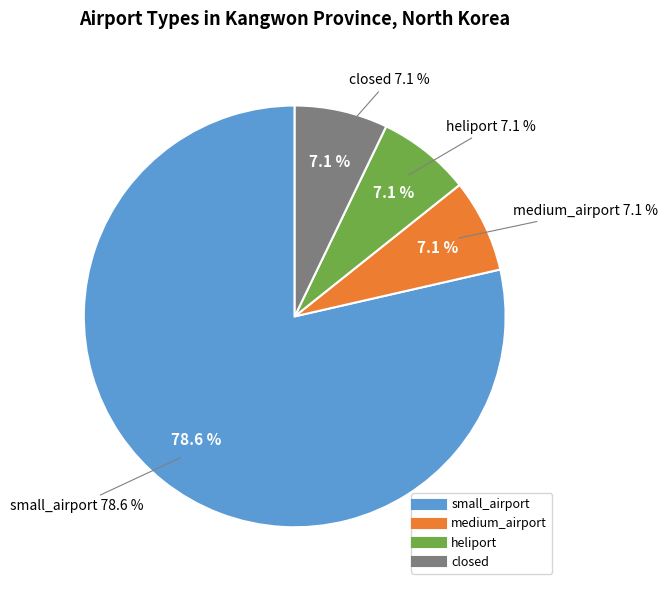

How many slices are in this pie chart?

4